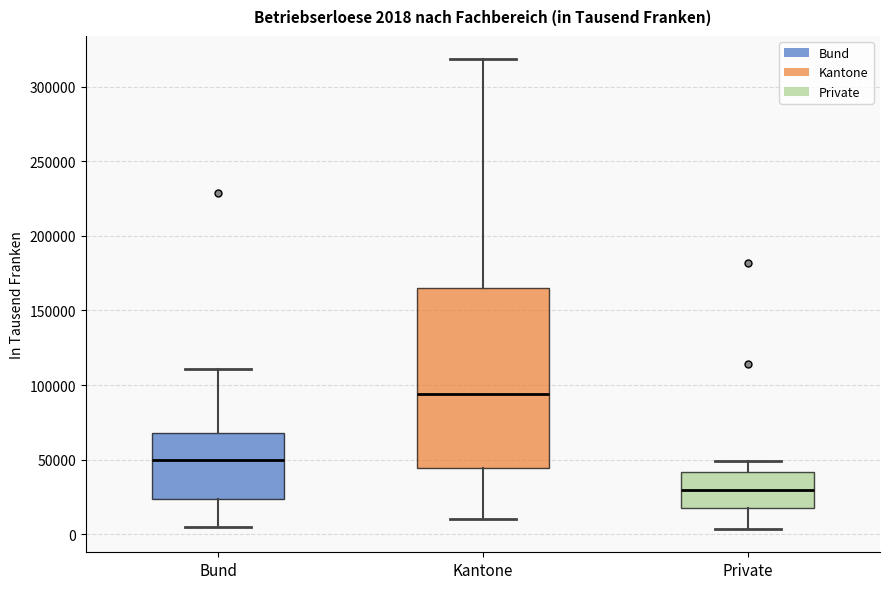

Which box's median line is the lowest?

Private